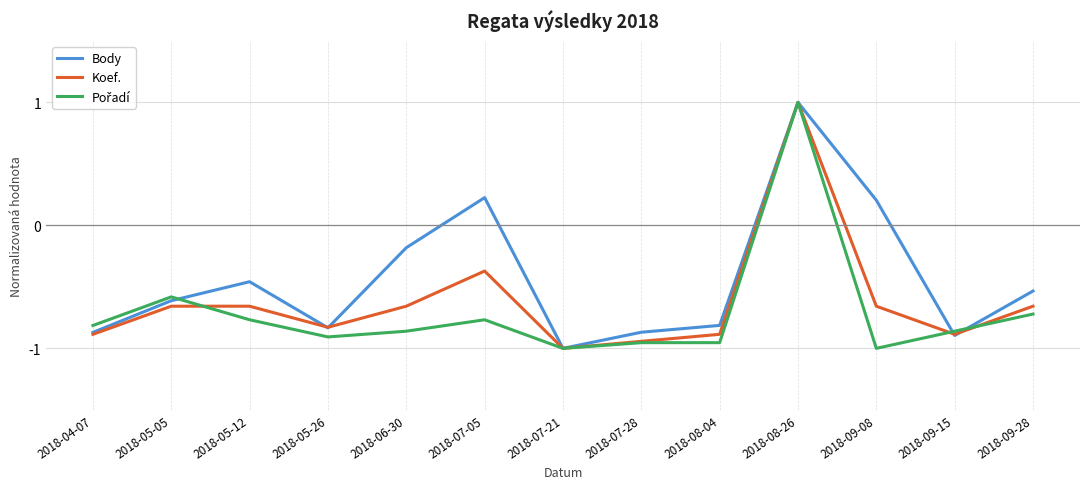

What is the difference between the highest and lowest values at 2018-09-08?

1.2